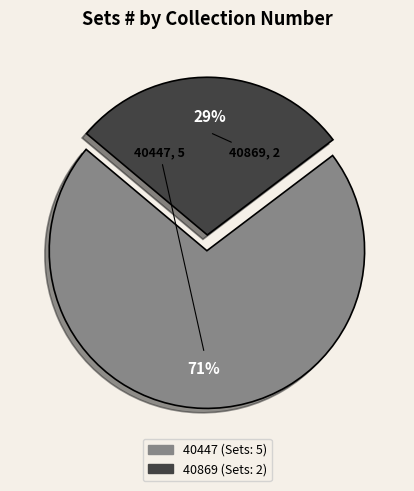

Is it true that 40447 is 65% of the pie?

False